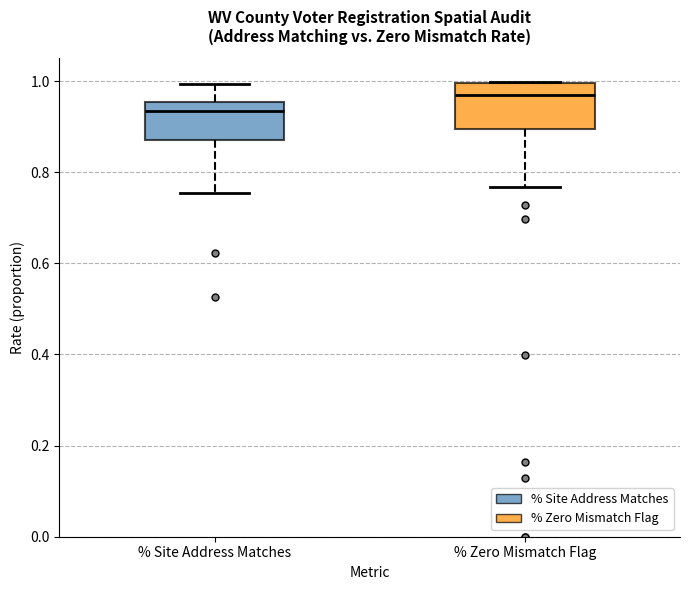

Where is the lower edge of the box for % Zero Mismatch Flag on the y-axis? The values are not printed on the chart, so give them approximately, as read against the axis.

0.90